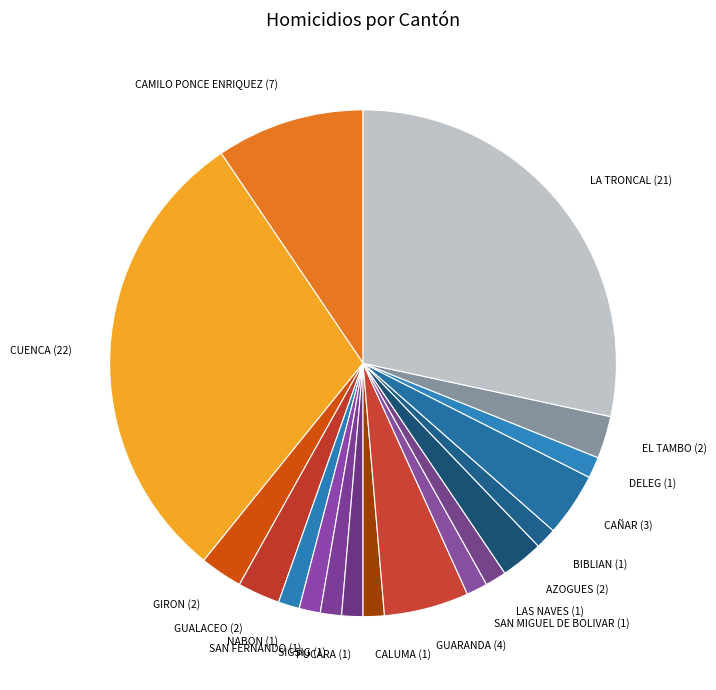

How many segments does this pie chart have?

18